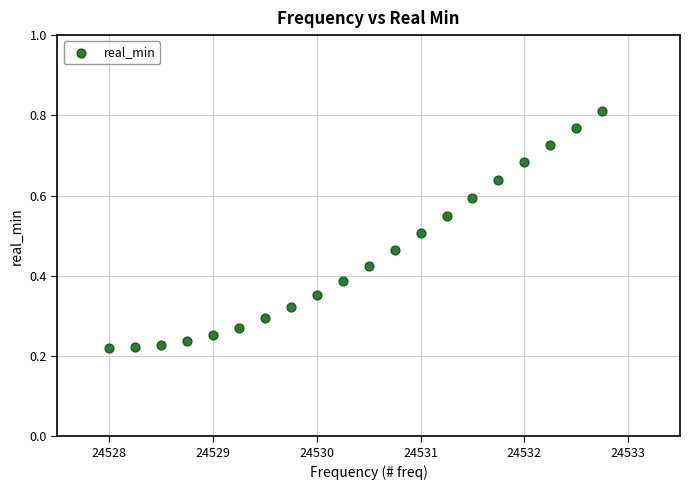

What is the range of X values (max minus min)?

4.8